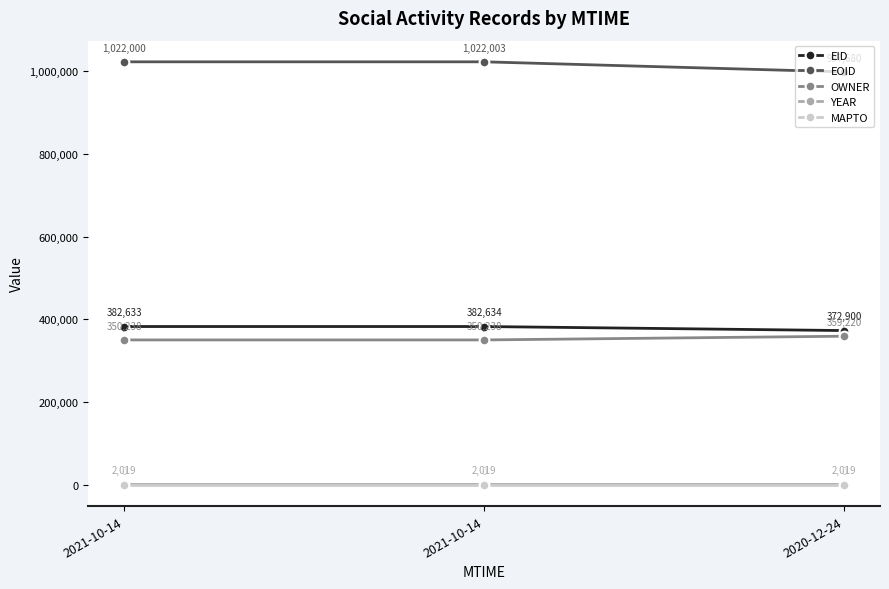

Is the value of YEAR at 2021-10-14 greater than the value of EOID at 2020-12-24?

No